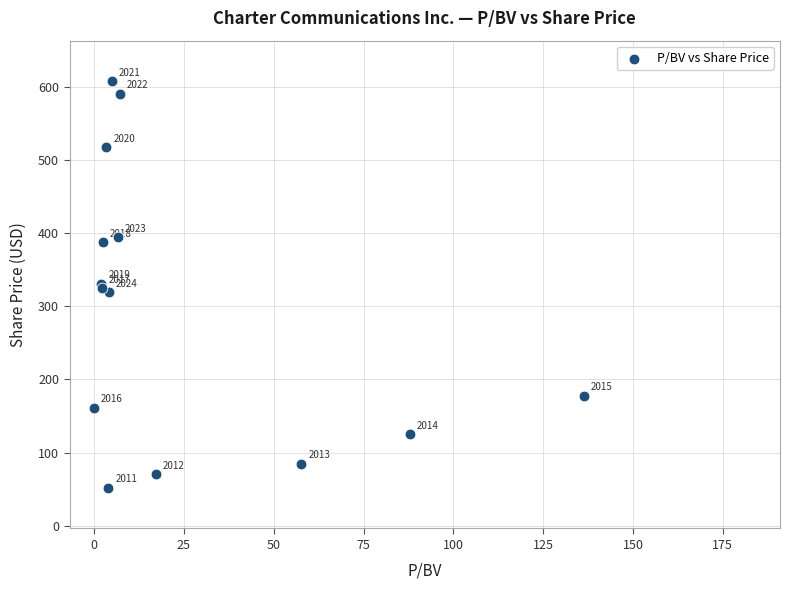

What Y value in the scatter plot is closest to 329?

331.1